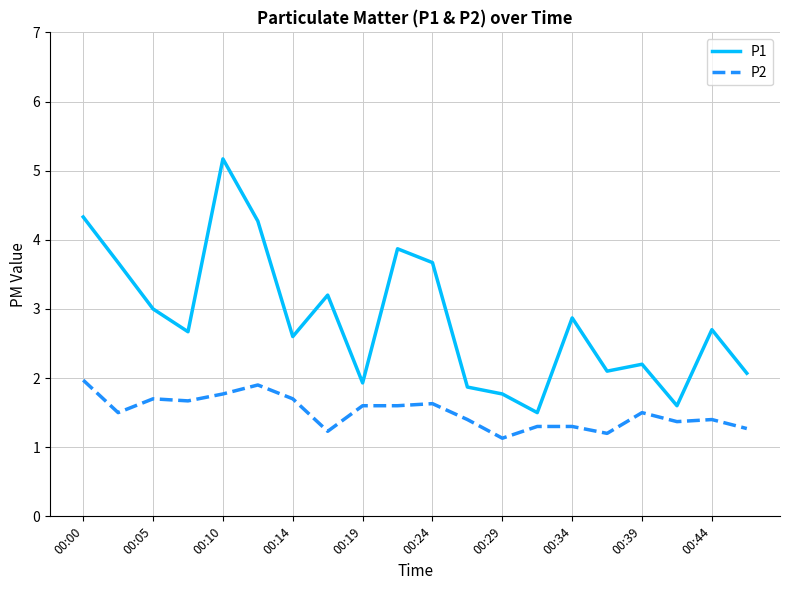

Which series has the largest range (max minus min)?

P1